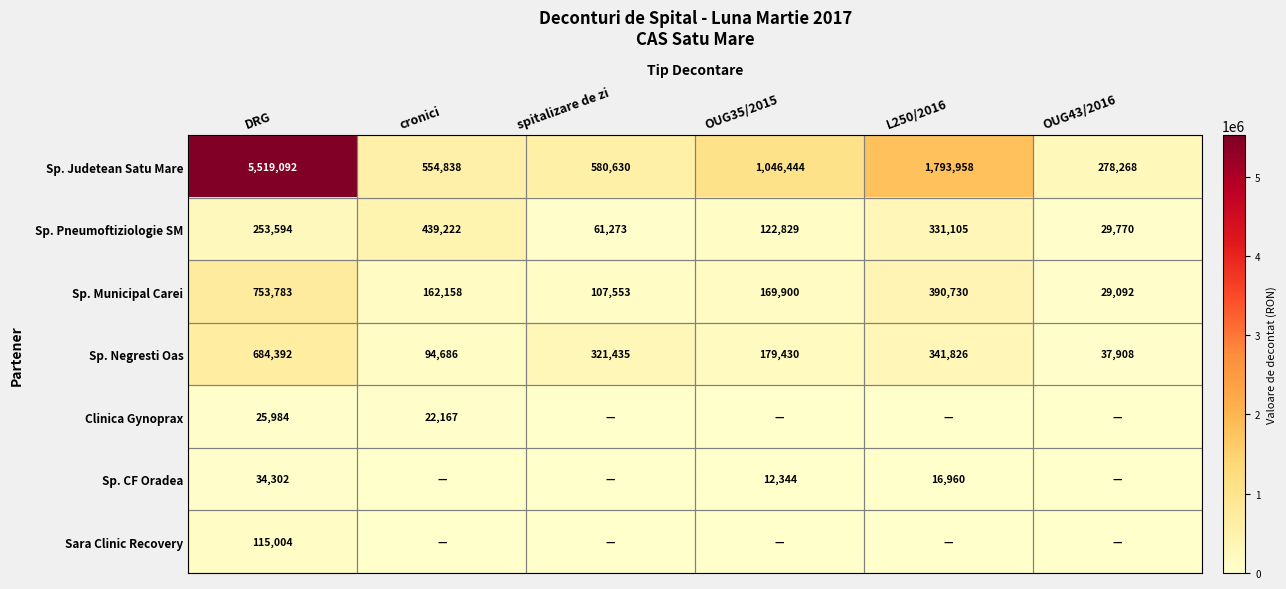

At L250/2016, list the series in order from smallest to largest.

Clinica Gynoprax, Sara Clinic Recovery, Sp. CF Oradea, Sp. Pneumoftiziologie SM, Sp. Negresti Oas, Sp. Municipal Carei, Sp. Judetean Satu Mare